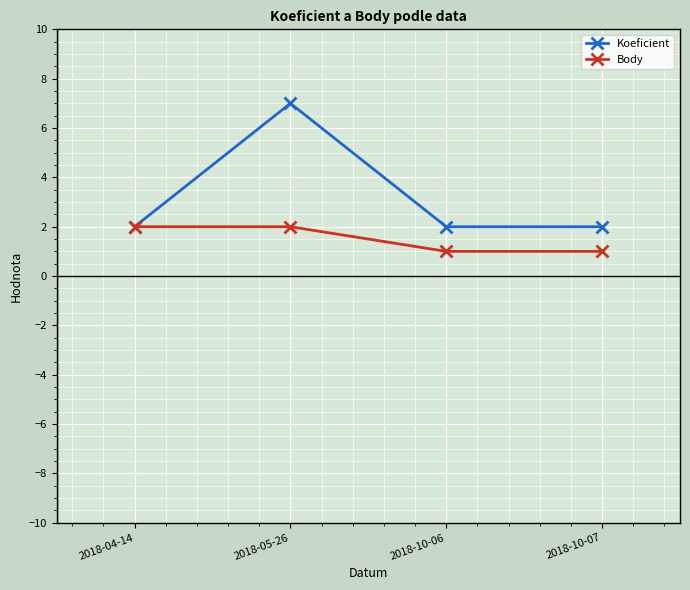

Is it true that Koeficient equals 3 at 2018-10-07?

False